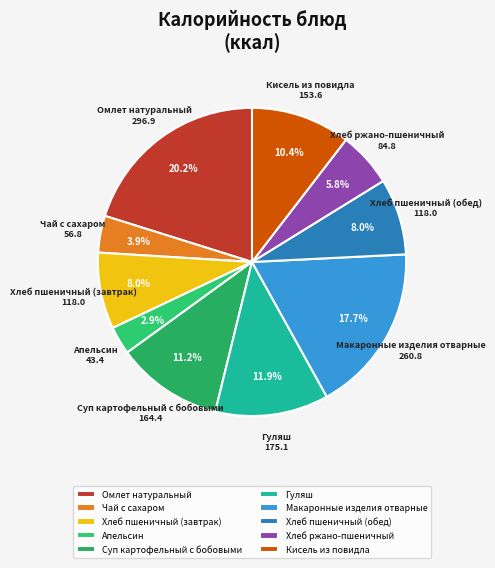

To the nearest percent, what portion does Апельсин represent?

3%